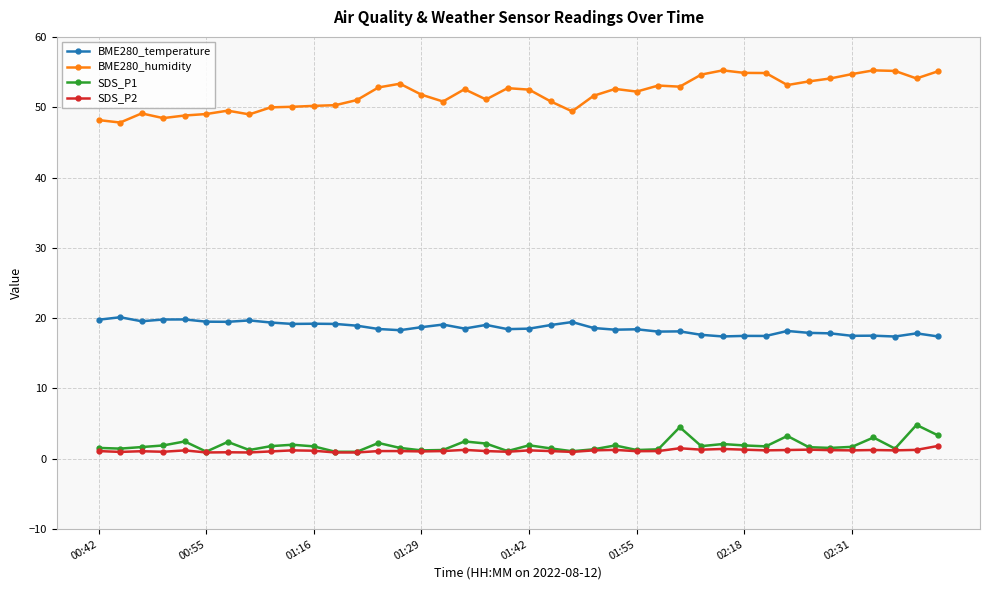

What is the maximum value shown in the chart?

55.2